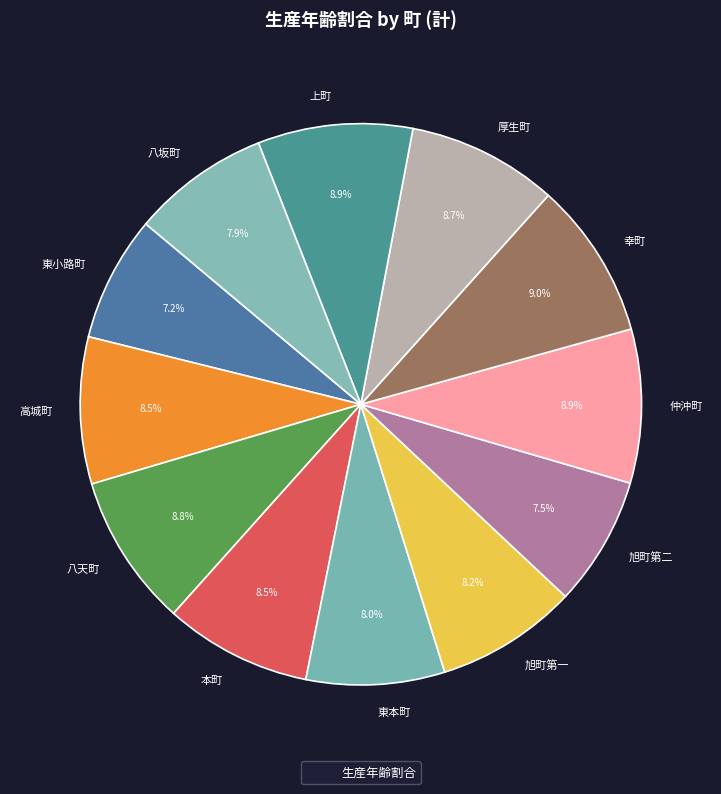

Is it true that 高城町 is 1% of the pie?

False